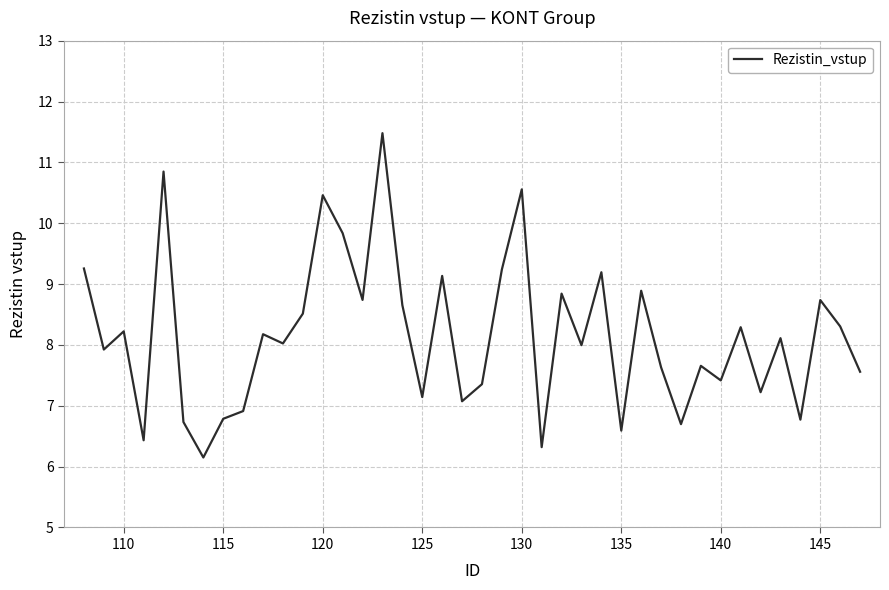

What is the maximum value shown in the chart?

11.5